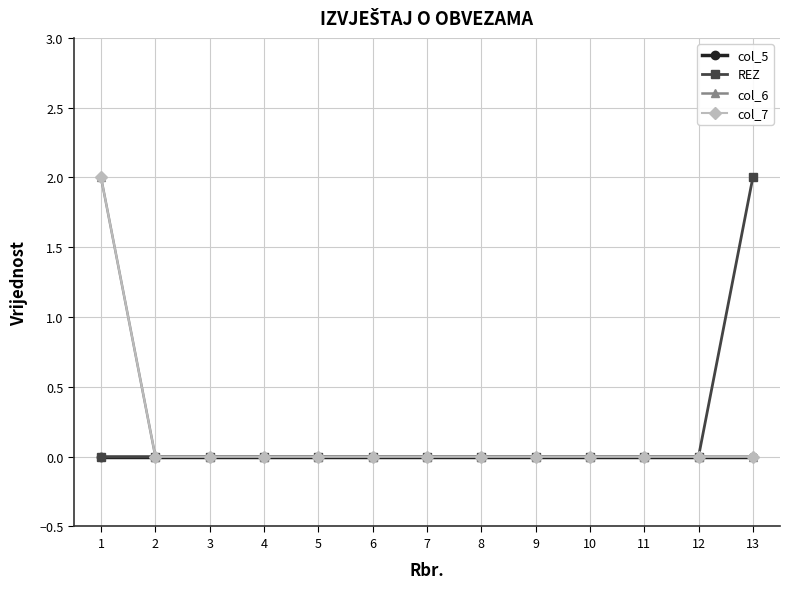

What is the greatest value displayed?

2